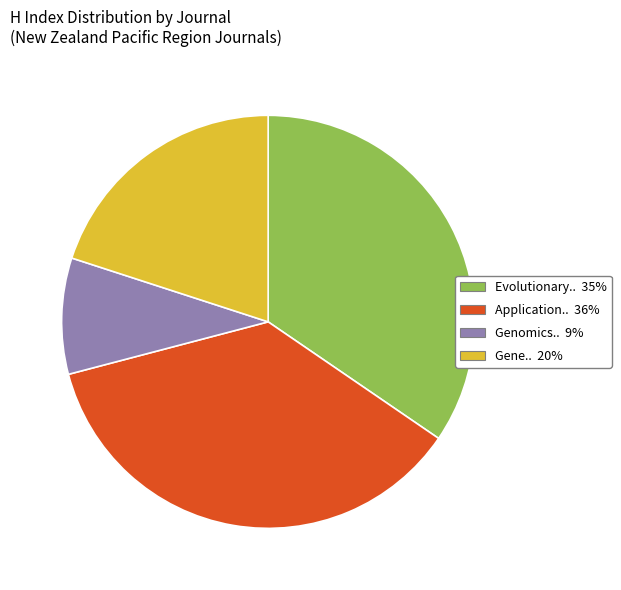

Is there any slice that represents more than half of the pie?

No